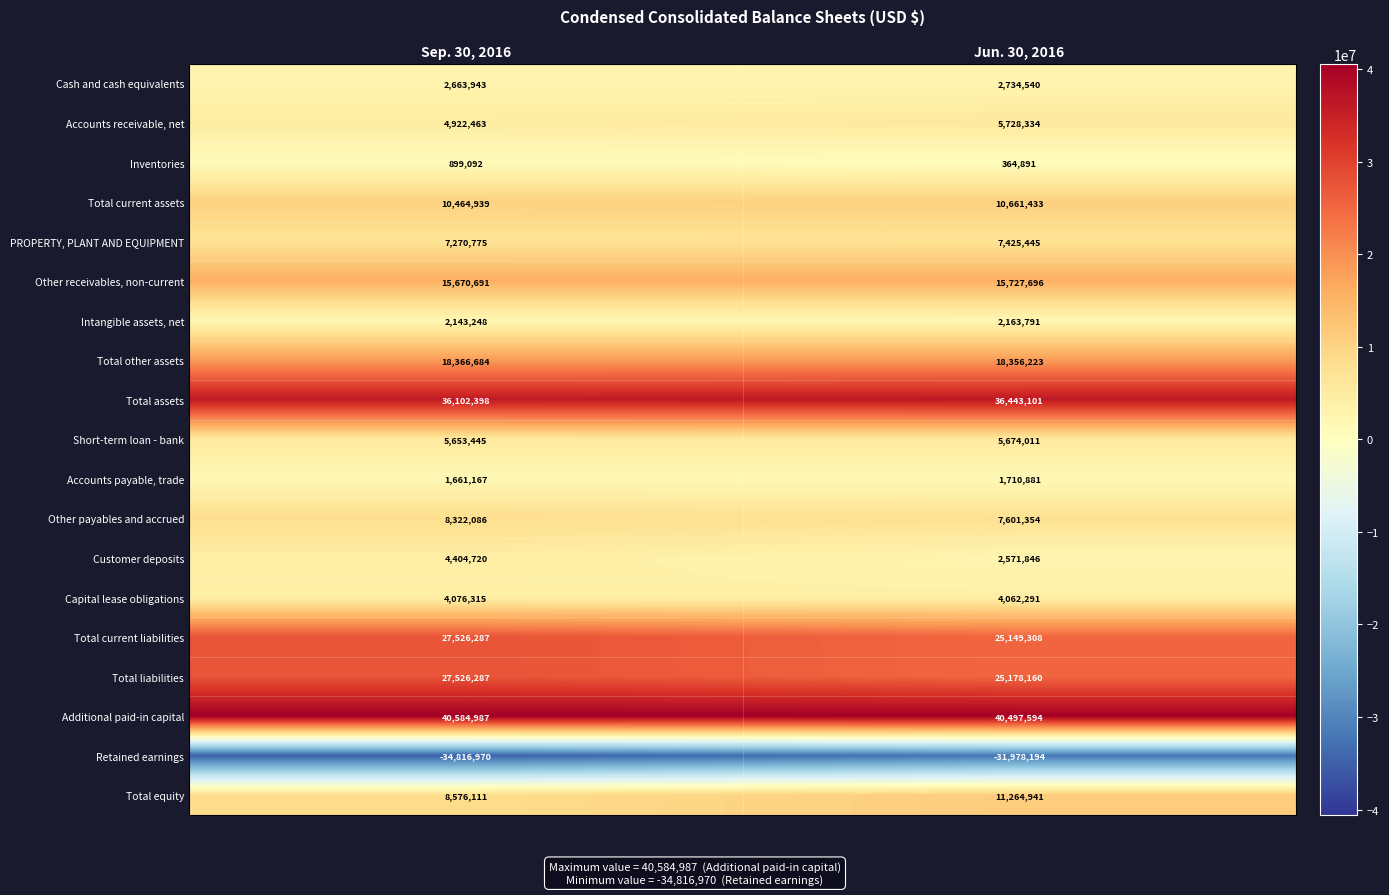

Which series changed the most between Sep. 30, 2016 and Jun. 30, 2016?

Retained earnings